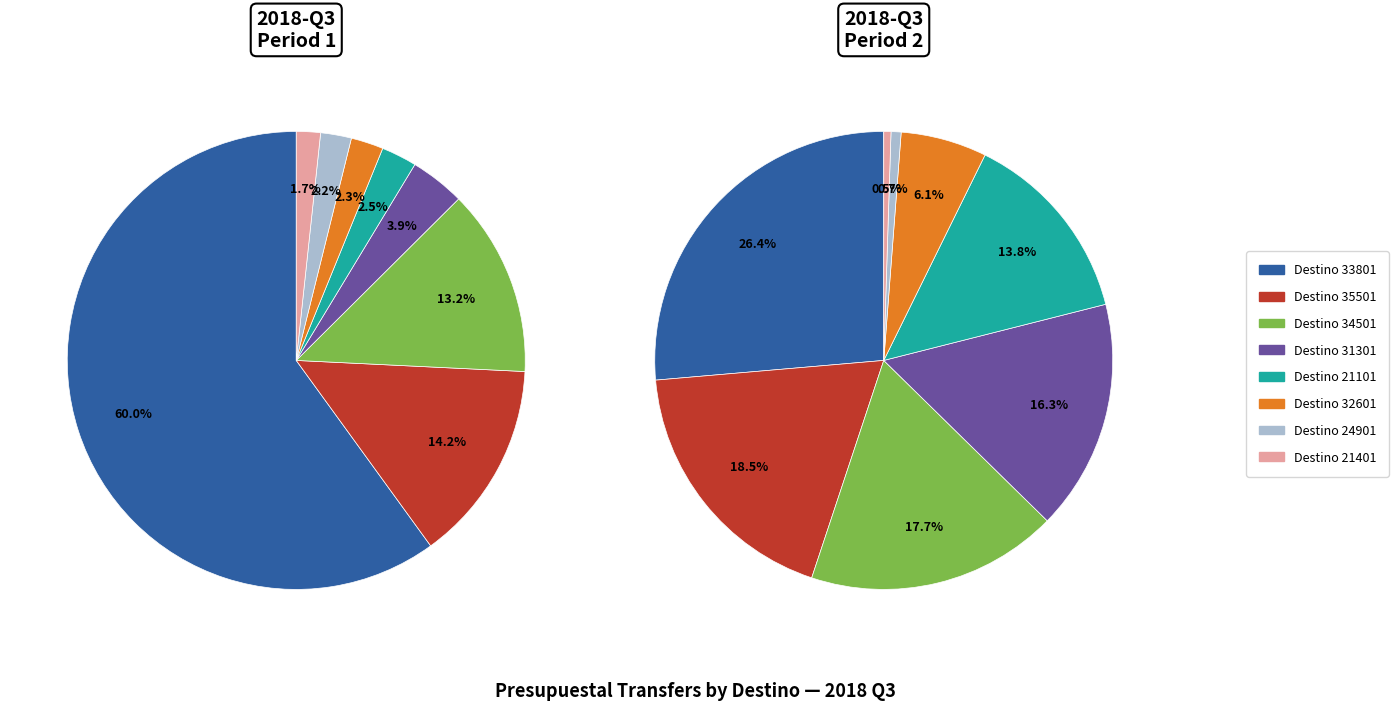

What is the change in value from 32601 to 33801?

+1200